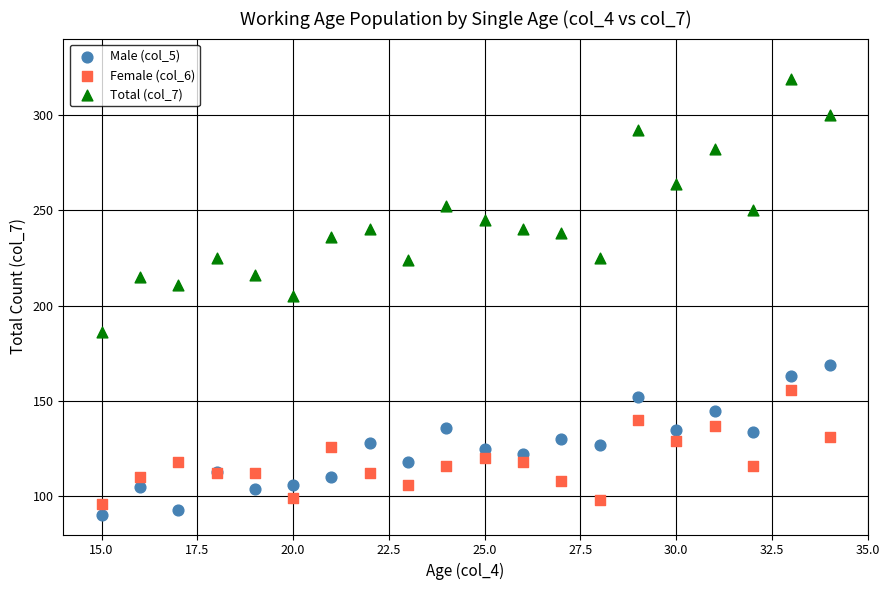

Which series has the largest Y range (max minus min)?

Total (col_7)